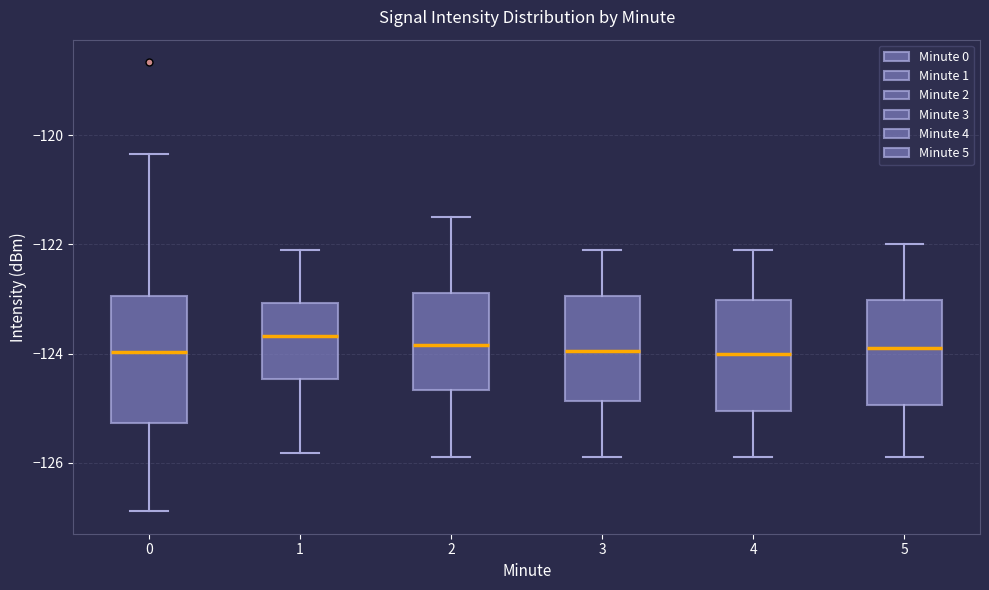

Where does the lower whisker of the box at x = 4 end on the y-axis? The values are not printed on the chart, so give them approximately, as read against the axis.

-125.8